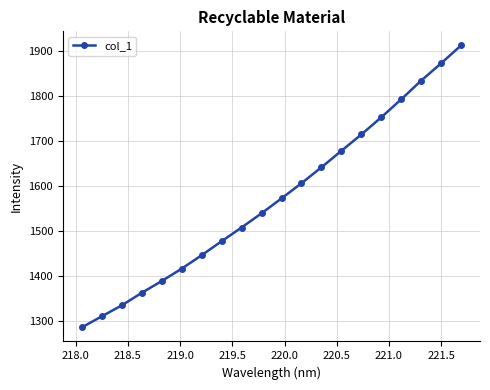

What is the minimum value shown in the chart?

1285.7